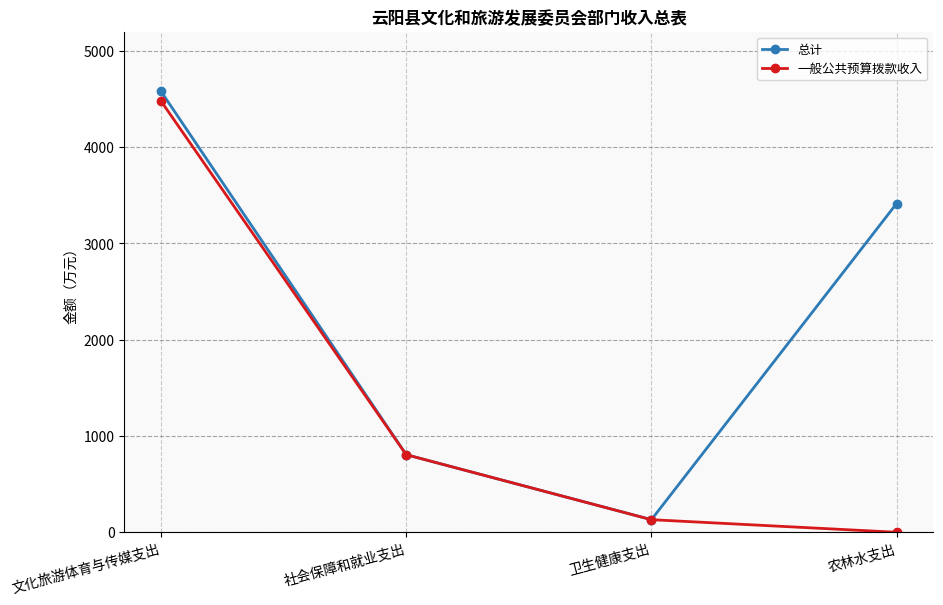

What is the label of the 4th point from the right?

文化旅游体育与传媒支出